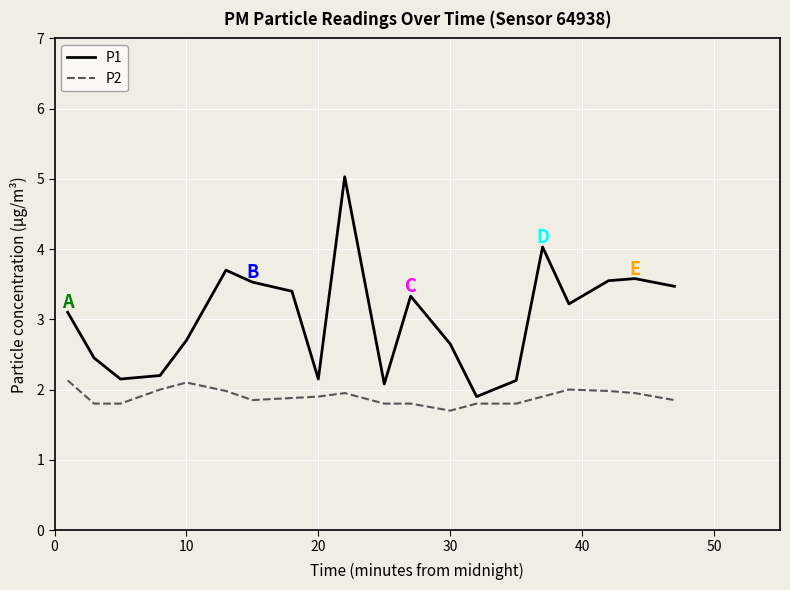

List the series in order of their peak value, highest first.

P1, P2